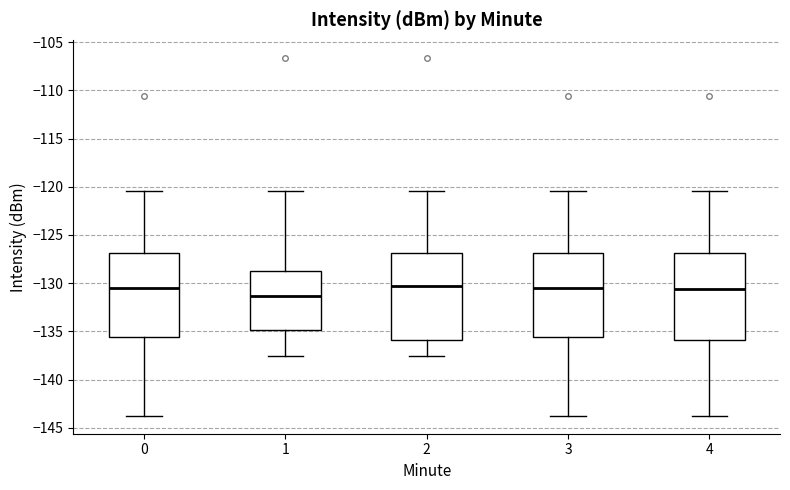

Where is the upper edge of the box at x = 4 on the y-axis? The values are not printed on the chart, so give them approximately, as read against the axis.

-127.0